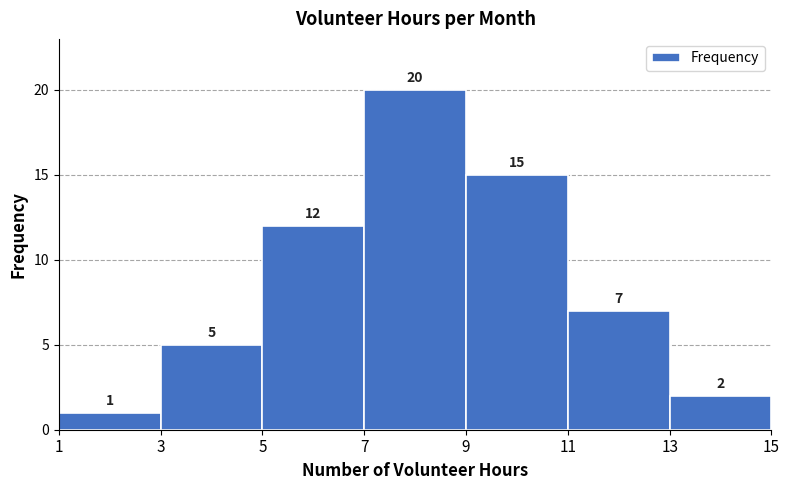

What is the height of the bar covering 11 to 13 on the x-axis?

7